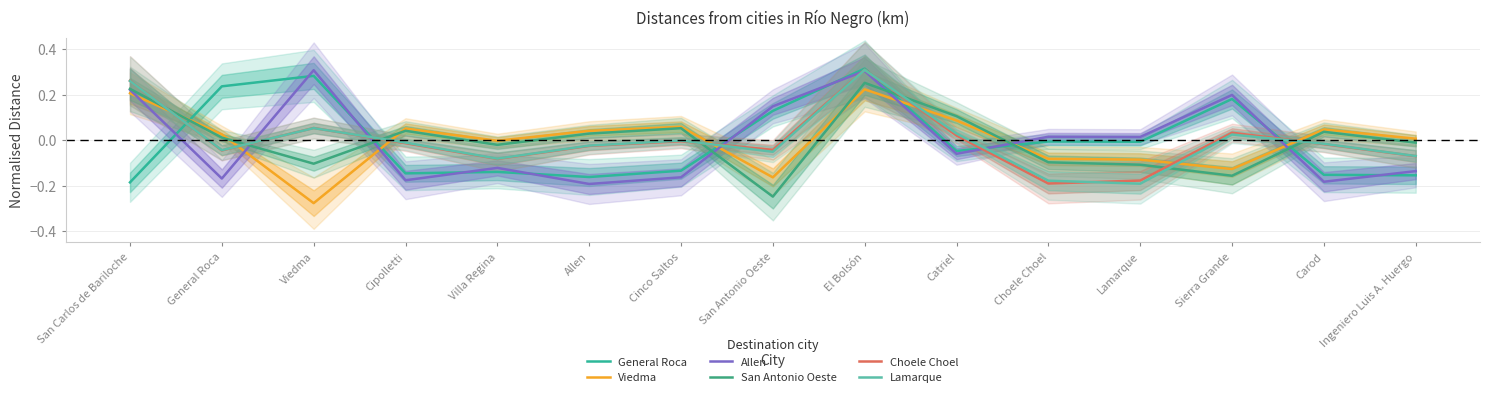

What is the difference between the Viedma values at Viedma and San Carlos de Bariloche?

0.5